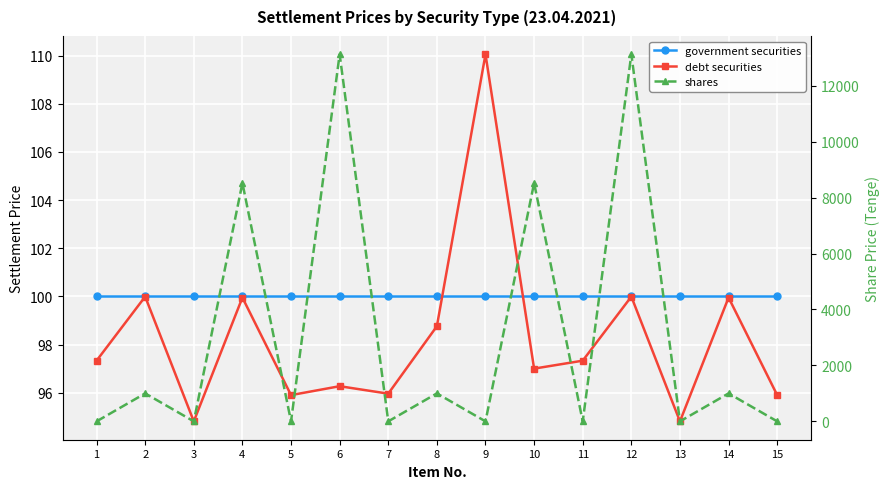

Which has a higher value, 13 or 5?

13